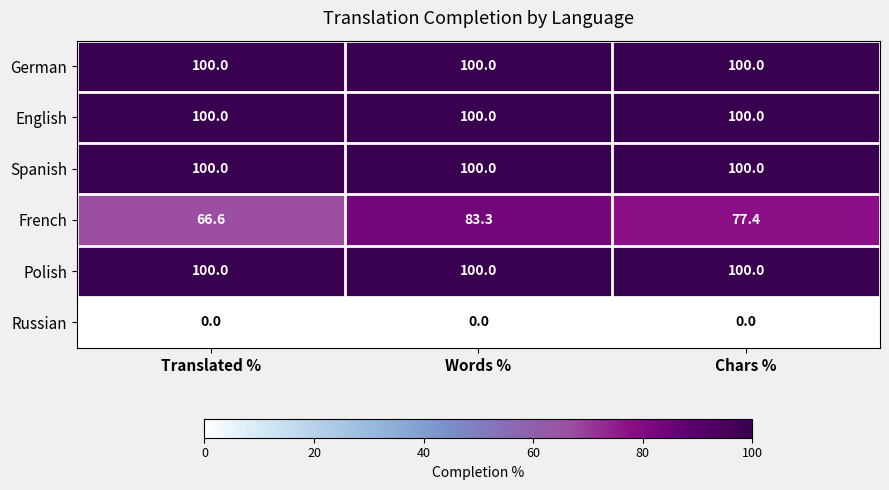

Reading right to left, what are all the values shown in this chart?

German: Chars %=100.0	Words %=100.0	Translated %=100.0
English: Chars %=100.0	Words %=100.0	Translated %=100.0
Spanish: Chars %=100.0	Words %=100.0	Translated %=100.0
French: Chars %=77.4	Words %=83.3	Translated %=66.6
Polish: Chars %=100.0	Words %=100.0	Translated %=100.0
Russian: Chars %=0.0	Words %=0.0	Translated %=0.0